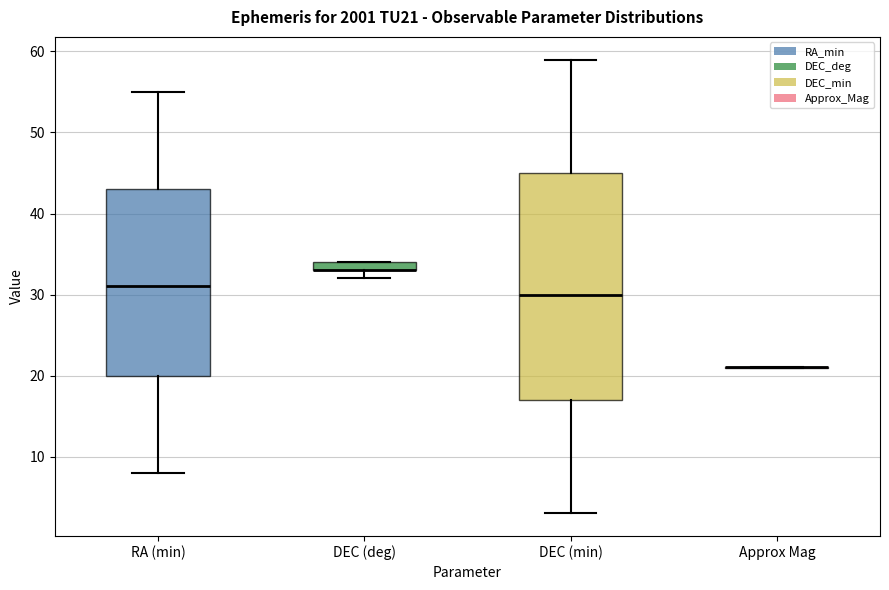

Where does the upper whisker of the box for RA (min) end on the y-axis? The values are not printed on the chart, so give them approximately, as read against the axis.

55